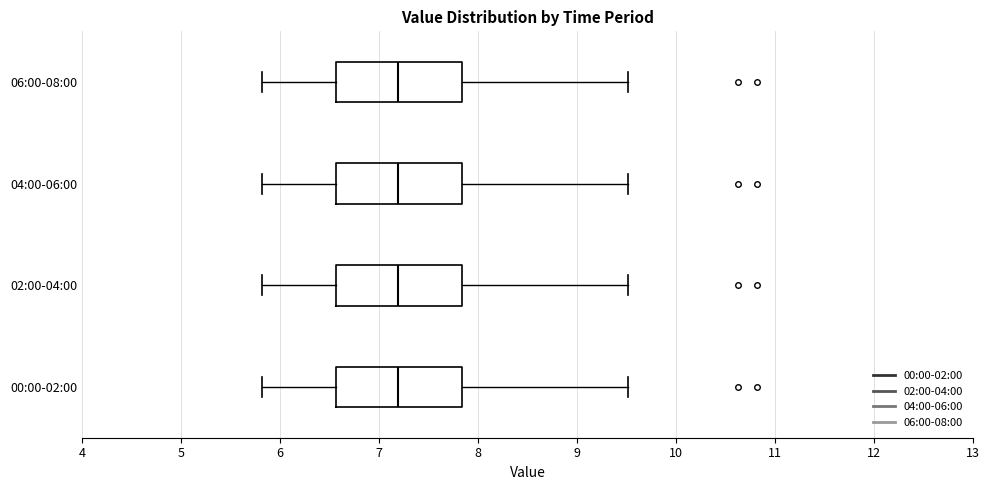

Reading bottom to top, read every box against the x-axis: the position of its median line, the range the box covers, and the ends of its whiskers. The values are not printed on the chart, so give them approximately, as read against the axis.

00:00-02:00: median 7.2, box 6.6 to 7.8, whiskers 5.8 to 9.5
02:00-04:00: median 7.2, box 6.6 to 7.8, whiskers 5.8 to 9.5
04:00-06:00: median 7.2, box 6.6 to 7.8, whiskers 5.8 to 9.5
06:00-08:00: median 7.2, box 6.6 to 7.8, whiskers 5.8 to 9.5